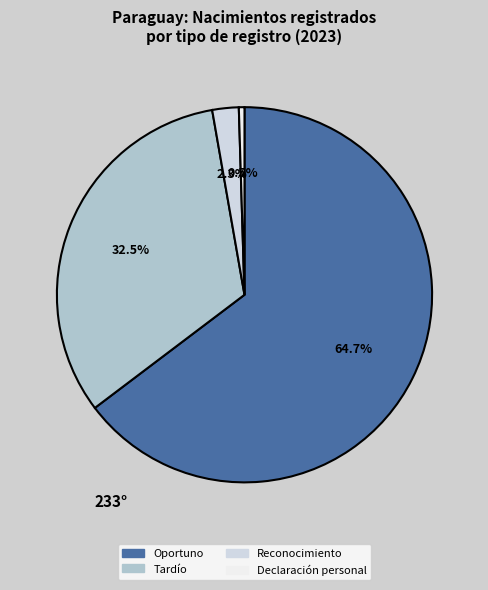

Is there a majority slice in this chart?

Yes